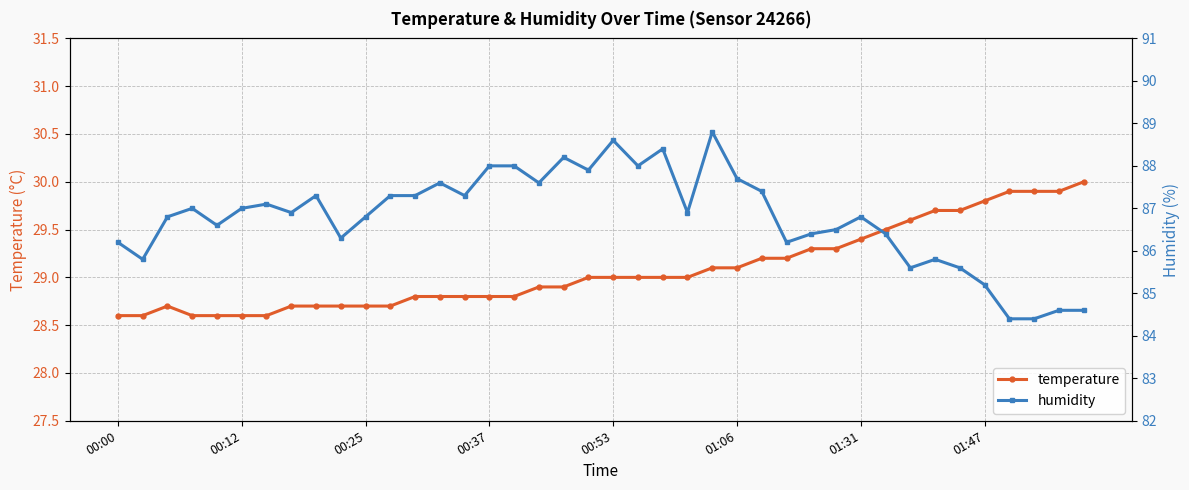

Which has a higher value, 00:53 or 18?

18